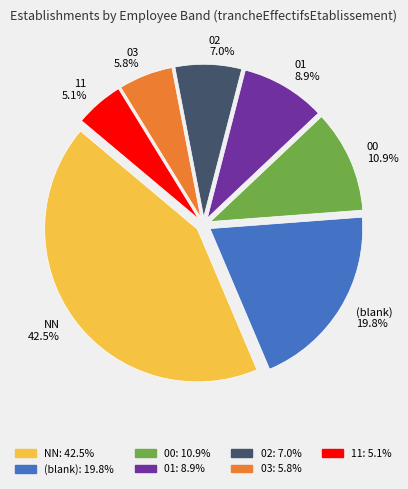

To the nearest percent, what is the difference between the largest and smallest slice percentages?

37%